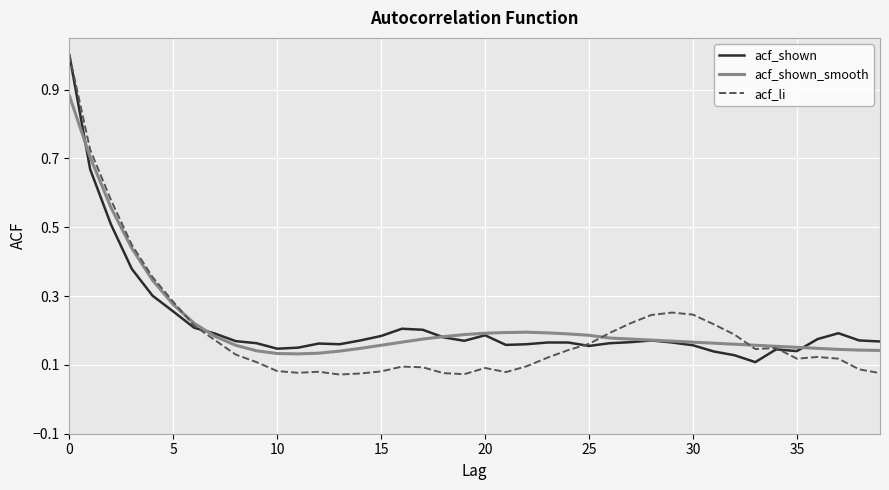

Is this an area chart (filled region under the line)?

No